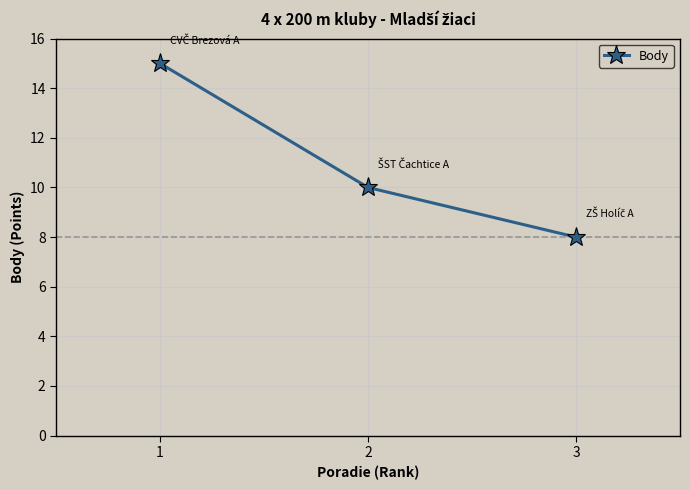

What is the value of the 1st point from the left?

15